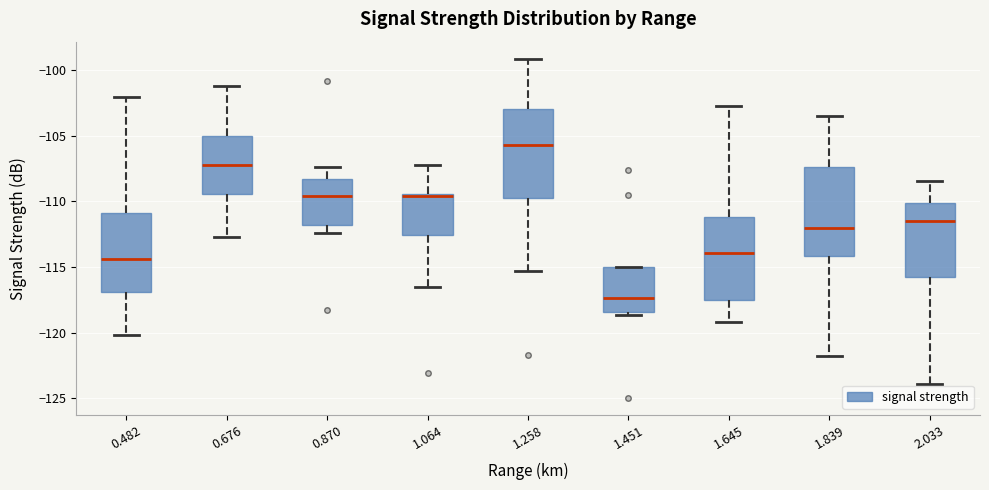

Where is the upper edge of the box at x = 0.870 on the y-axis? The values are not printed on the chart, so give them approximately, as read against the axis.

-108.5